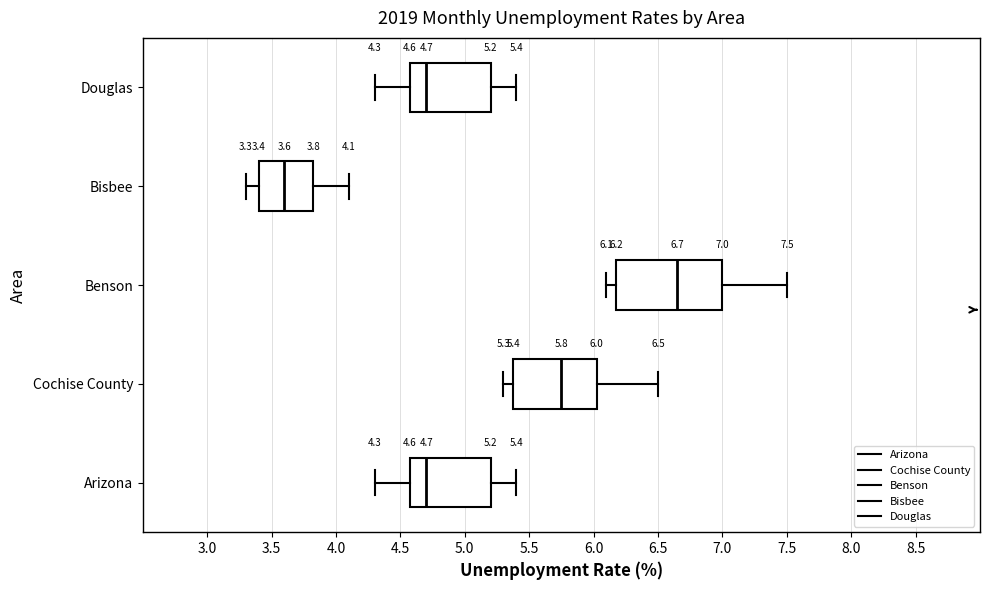

Which box has the furthest to the left median line?

Bisbee